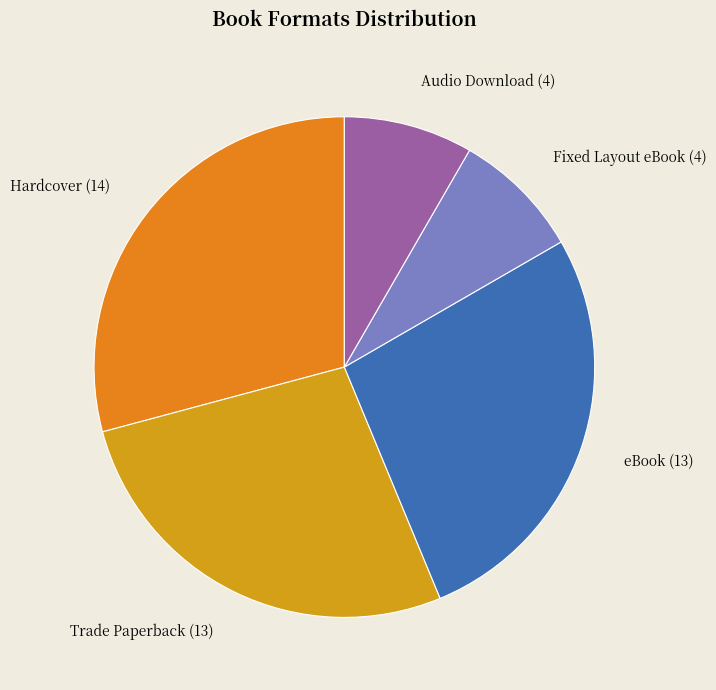

Combined, do Hardcover (14) and Audio Download (4) account for over 50%?

No